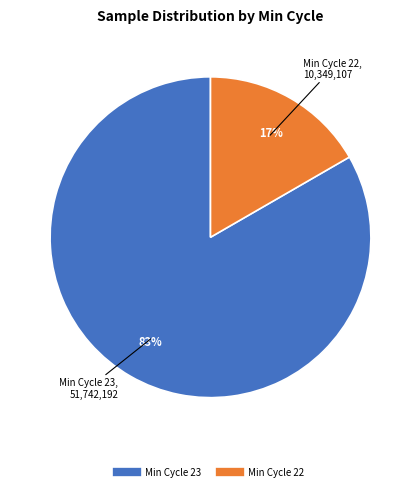

Does any single category account for the majority?

Yes